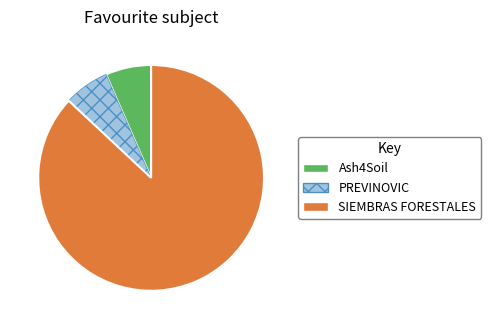

Which has a higher value, PREVINOVIC or SIEMBRAS FORESTALES?

SIEMBRAS FORESTALES